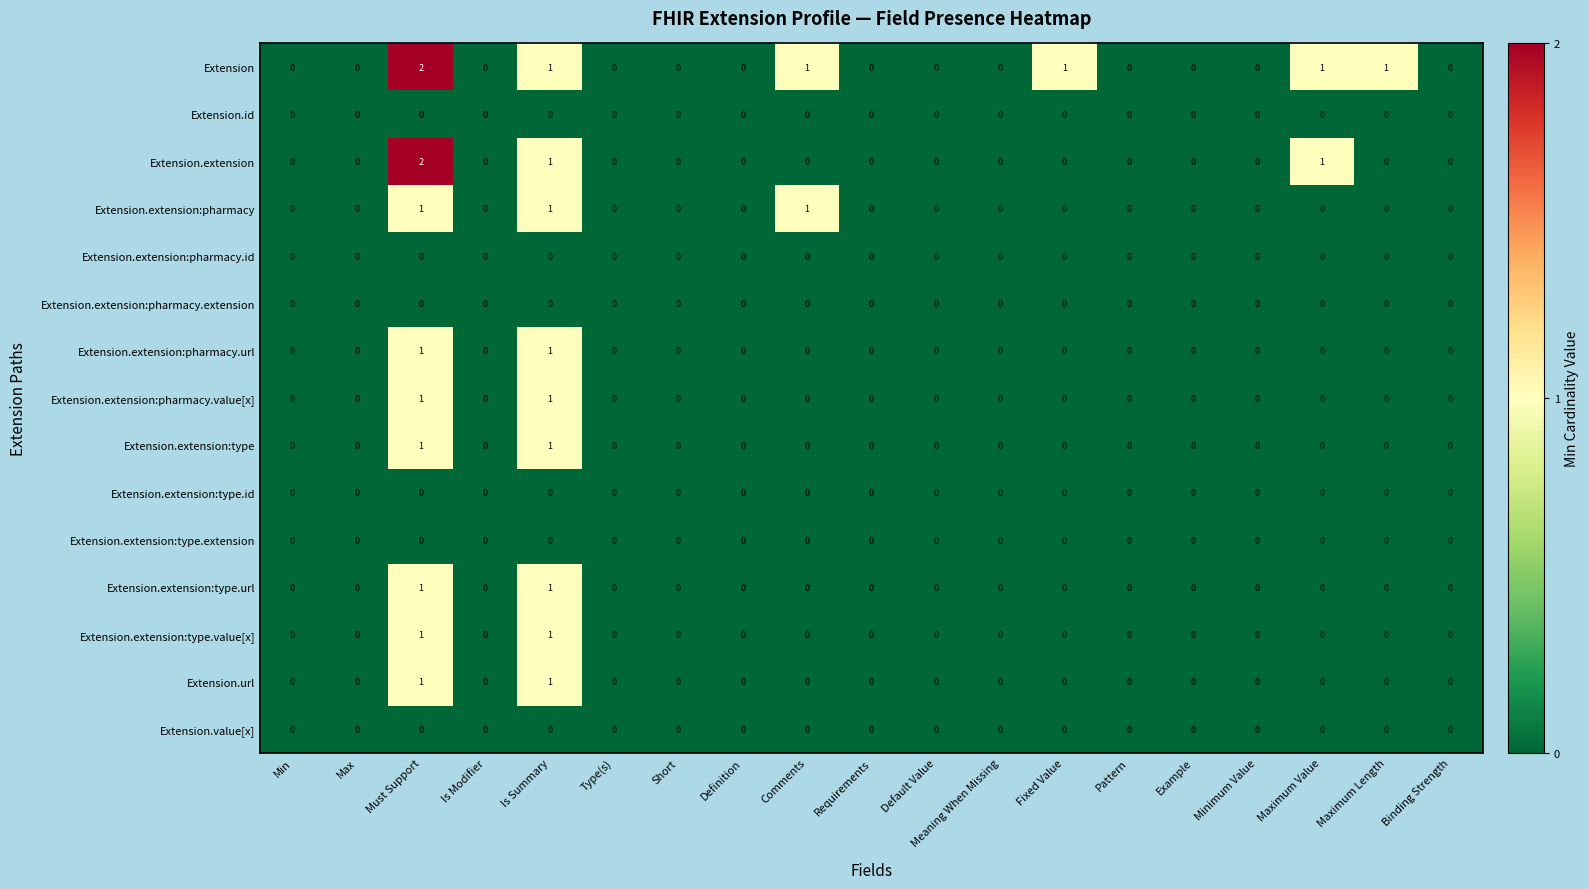

At which category does the chart reach its peak across all series?

Must Support